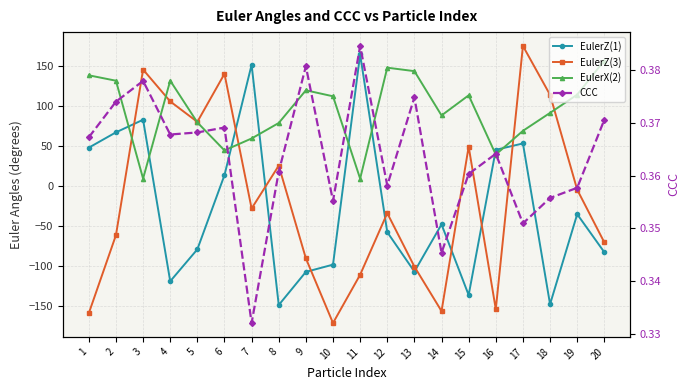

List the labels in order of EulerZ(3) value, smallest first.

10, 1, 14, 16, 11, 13, 9, 20, 2, 12, 7, 19, 8, 15, 5, 4, 18, 6, 3, 17